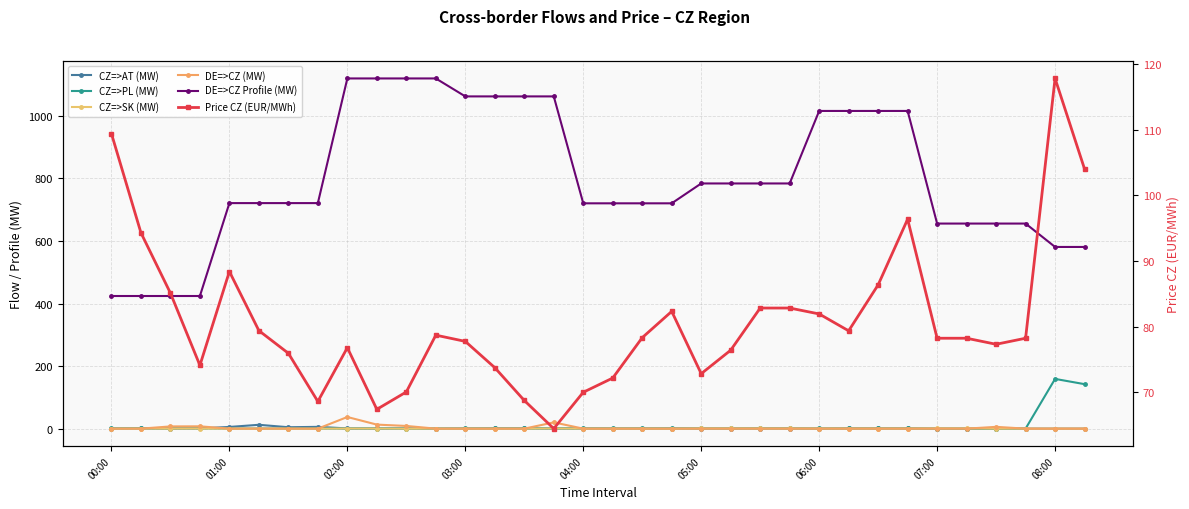

At how many categories does at least one series exceed 897?

12